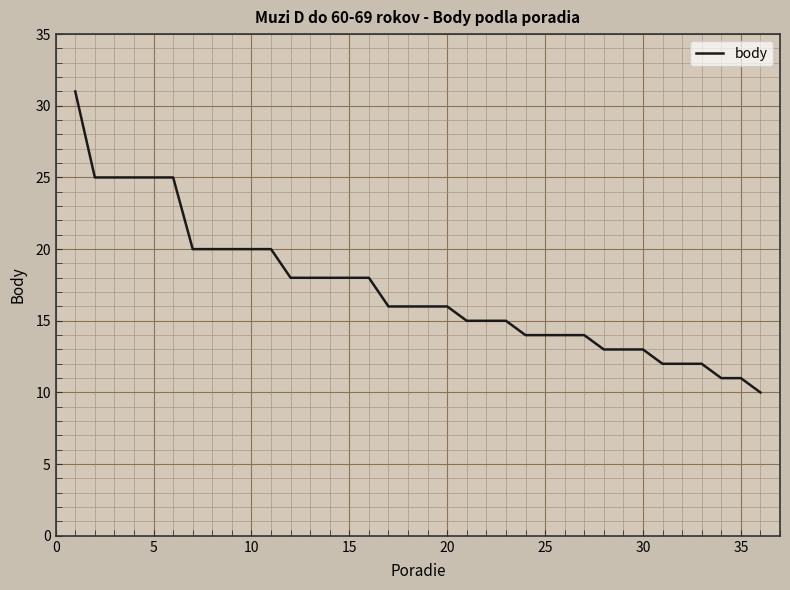

What is the smallest value displayed?

10